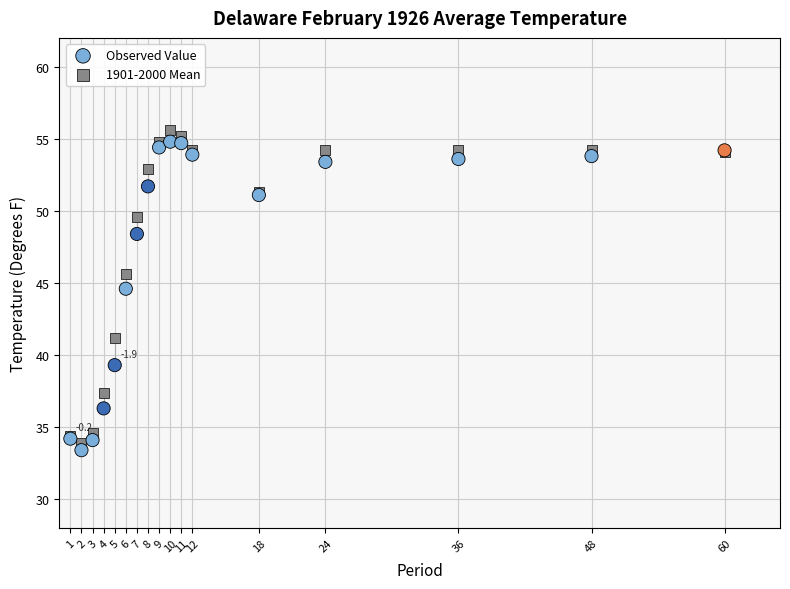

Which series reaches the minimum Y coordinate?

Observed Value